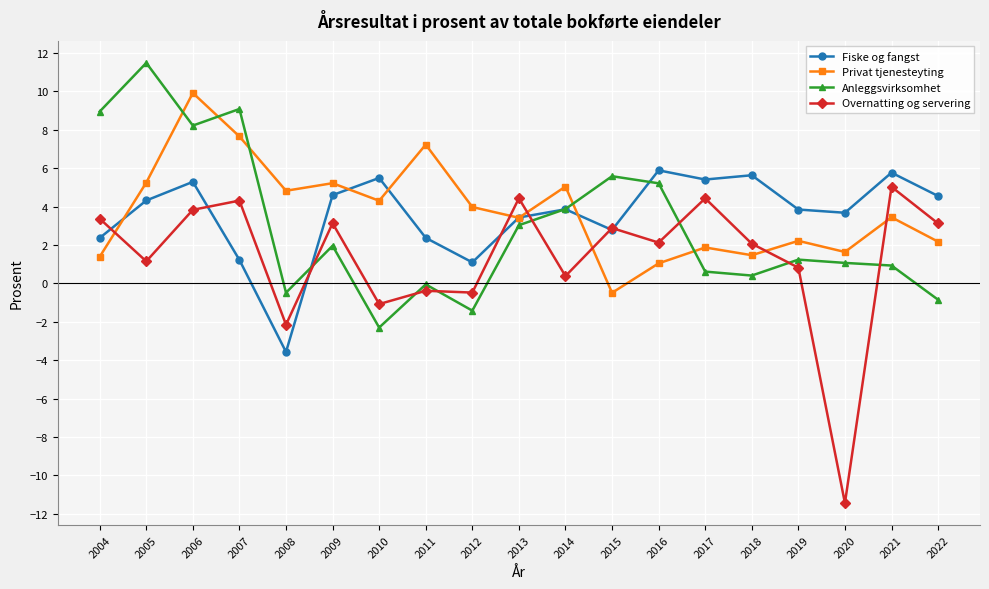

Is this an area chart (filled region under the line)?

No